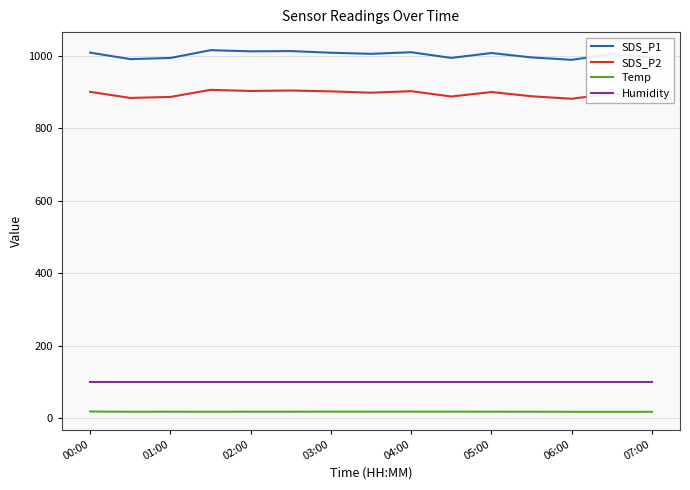

List the series in order of their peak value, highest first.

SDS_P1, SDS_P2, Humidity, Temp